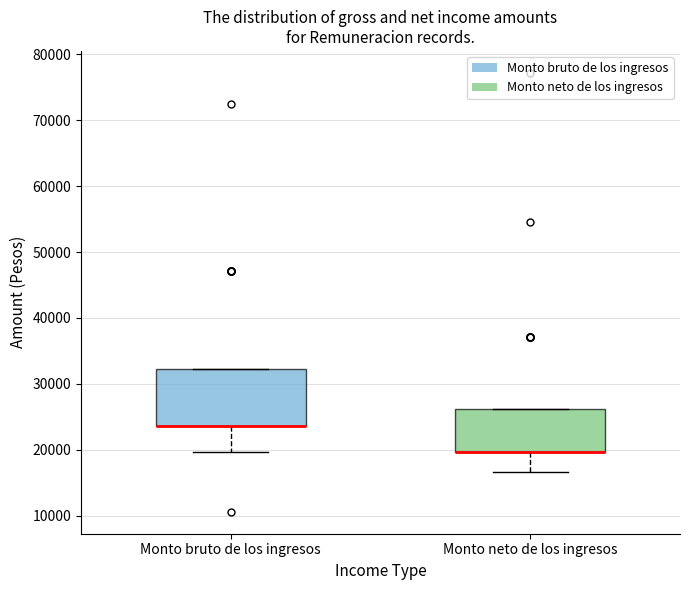

Reading left to right, transcribe this box plot: for each box, give where its median line is, the range the box spans, and where its two whiskers end, as read against the y-axis. The values are not printed on the chart, so give them approximately, as read against the axis.

Monto bruto de los ingresos: median 24000 (drawn on the box's lower edge), box 24000 to 32000, whiskers 20000 to 32000
Monto neto de los ingresos: median 20000 (drawn on the box's lower edge), box 20000 to 26000, whiskers 17000 to 26000